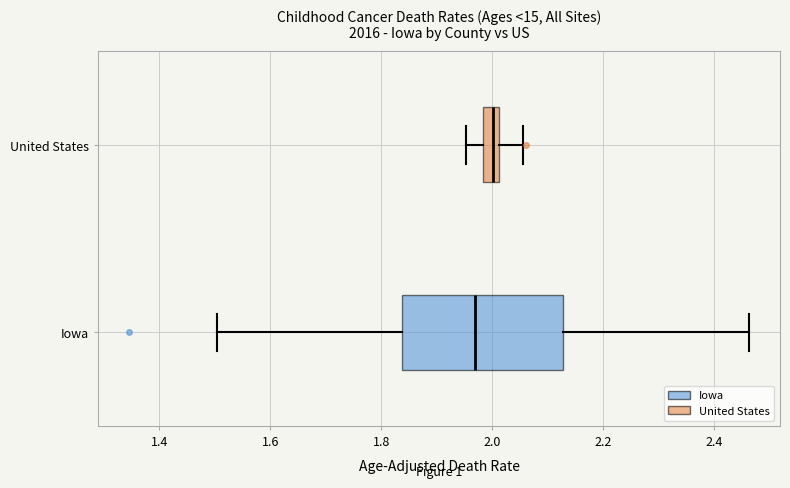

Which box's median line is the furthest to the right?

United States